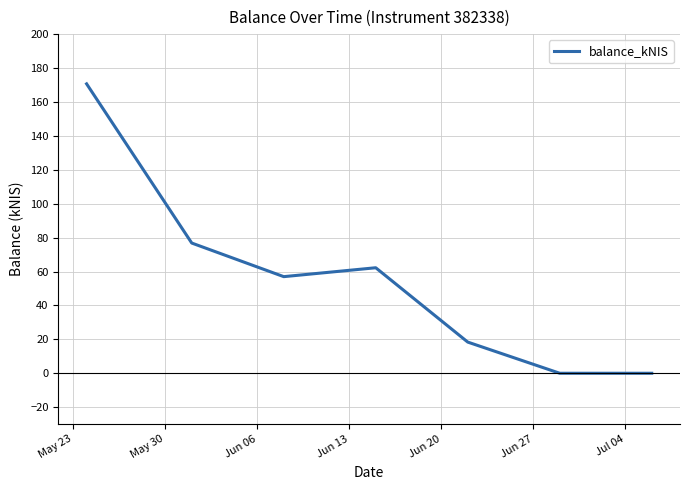

How many series are shown in this chart?

1